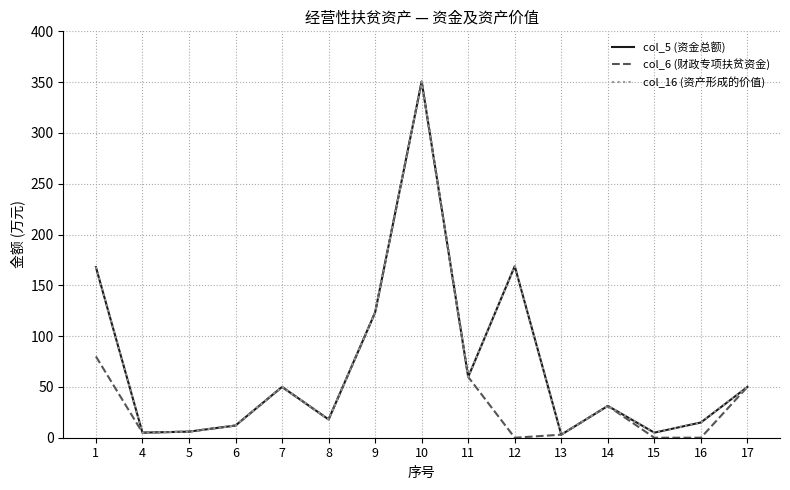

True or false: col_16 (资产形成的价值) and col_5 (资金总额) intersect in this chart.

False